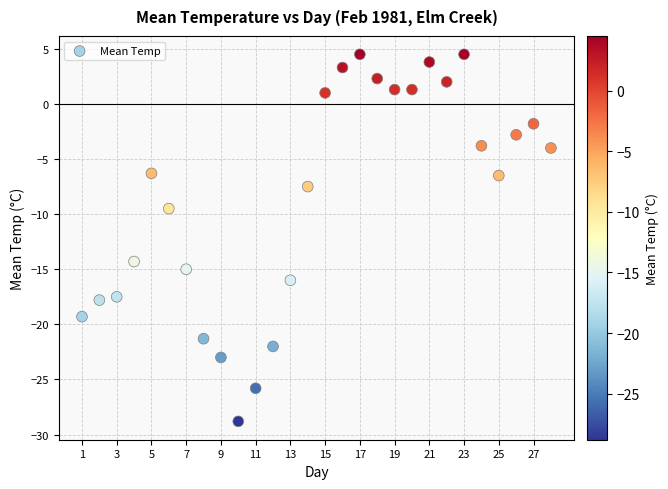

What is the range of X values (max minus min)?

27.0